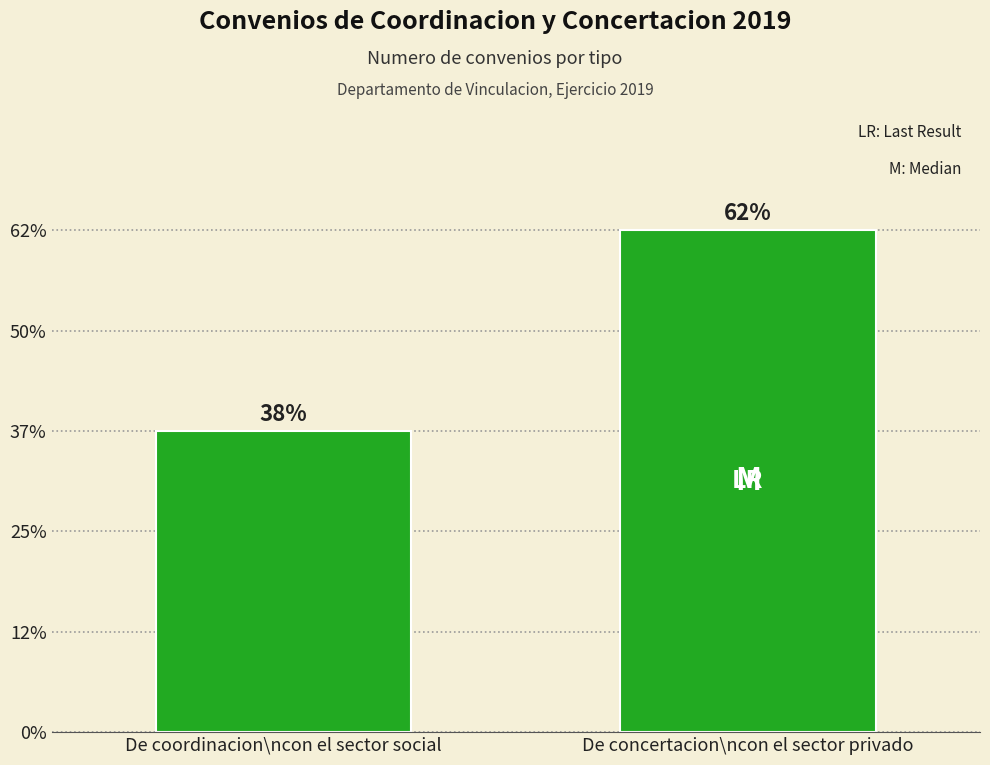

What is the ratio of the value at De concertacion\ncon el sector privado to the value at De coordinacion\ncon el sector social?

1.7